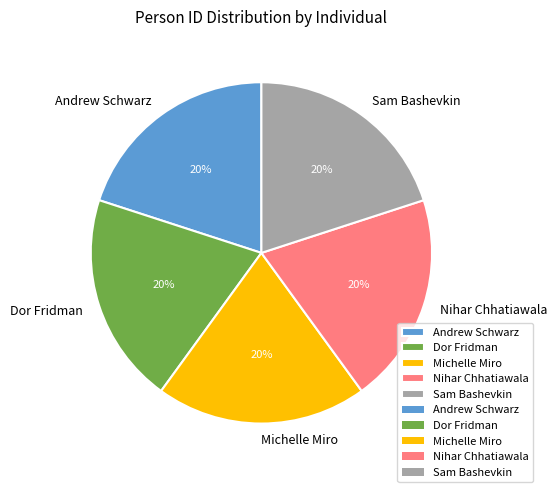

Approximately how many times larger is the value at Michelle Miro compared to Nihar Chhatiawala?

1.0